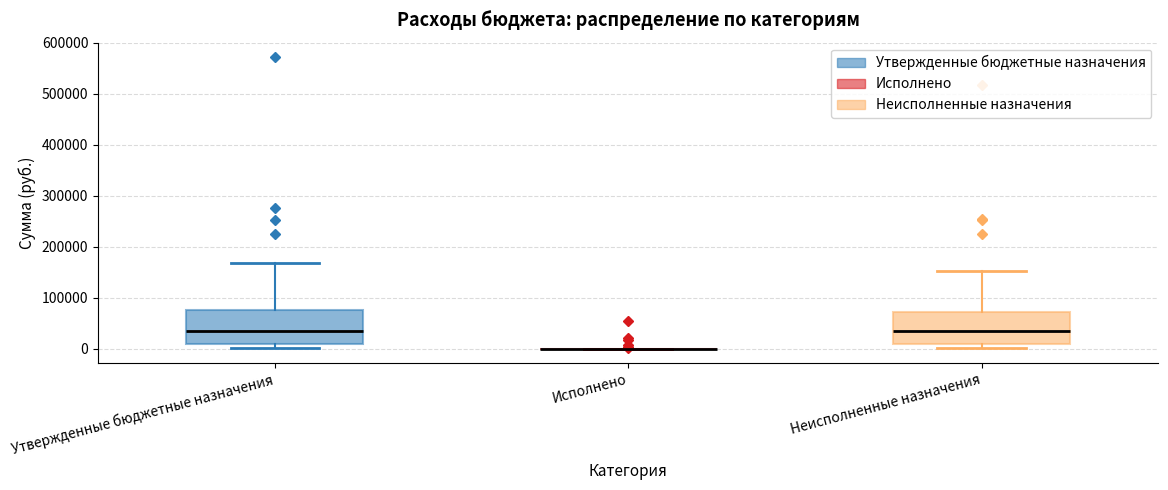

Reading left to right, transcribe this box plot: for each box, give where its median line is, the range the box spans, and where its two whiskers end, as read against the y-axis. The values are not printed on the chart, so give them approximately, as read against the axis.

Утвержденные бюджетные назначения: median 30000, box 10000 to 80000, whiskers 0 to 170000
Исполнено: box collapsed to a line at 0, whiskers 0 to 0
Неисполненные назначения: median 30000, box 10000 to 70000, whiskers 0 to 150000